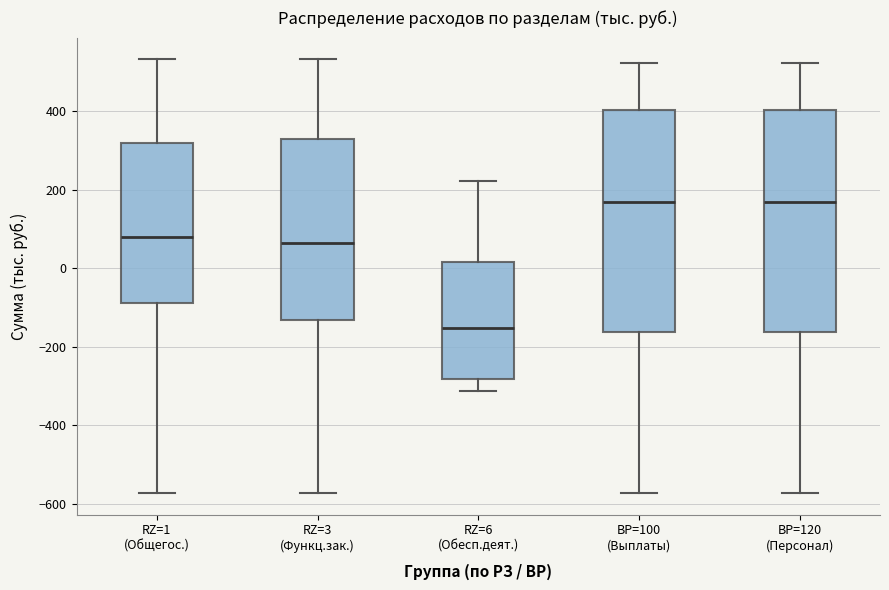

Reading left to right, read every box against the y-axis: the position of its median line, the range the box covers, and the ends of its whiskers. The values are not printed on the chart, so give them approximately, as read against the axis.

RZ=1 (Общегос.): median 80, box -80 to 320, whiskers -580 to 540
RZ=3 (Функц.зак.): median 60, box -140 to 320, whiskers -580 to 540
RZ=6 (Обесп.деят.): median -160, box -280 to 20, whiskers -320 to 220
ВР=100 (Выплаты): median 160, box -160 to 400, whiskers -580 to 520
ВР=120 (Персонал): median 160, box -160 to 400, whiskers -580 to 520